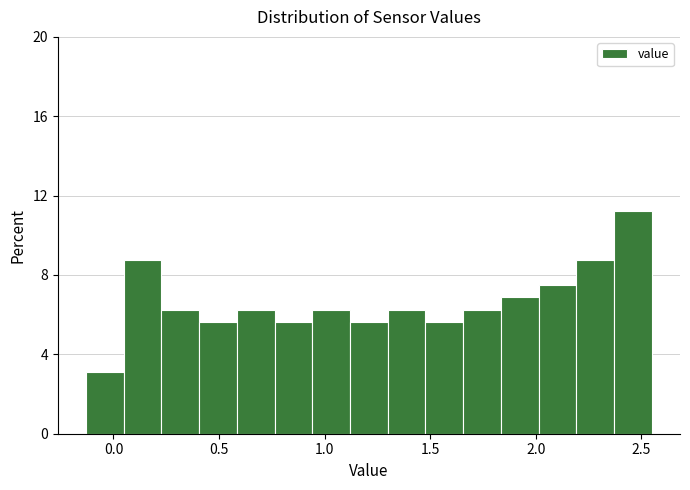

Around what value on the x-axis is the tallest bar? Give the approximate position of its centre, as read against the axis.

2.45